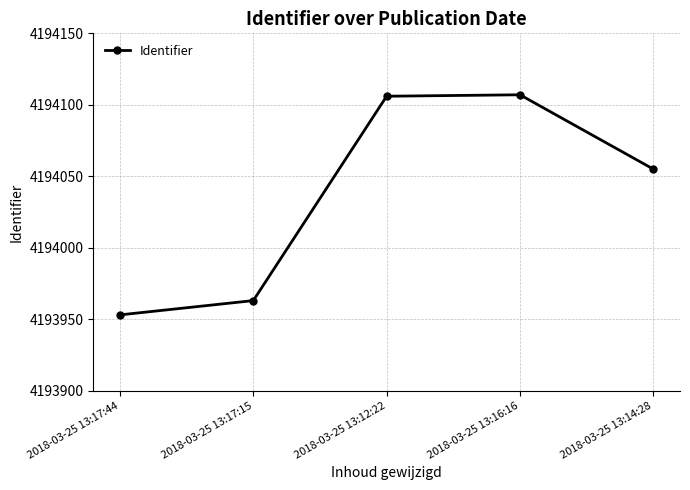

True or false: the data has more than 0 interior local peaks.

True